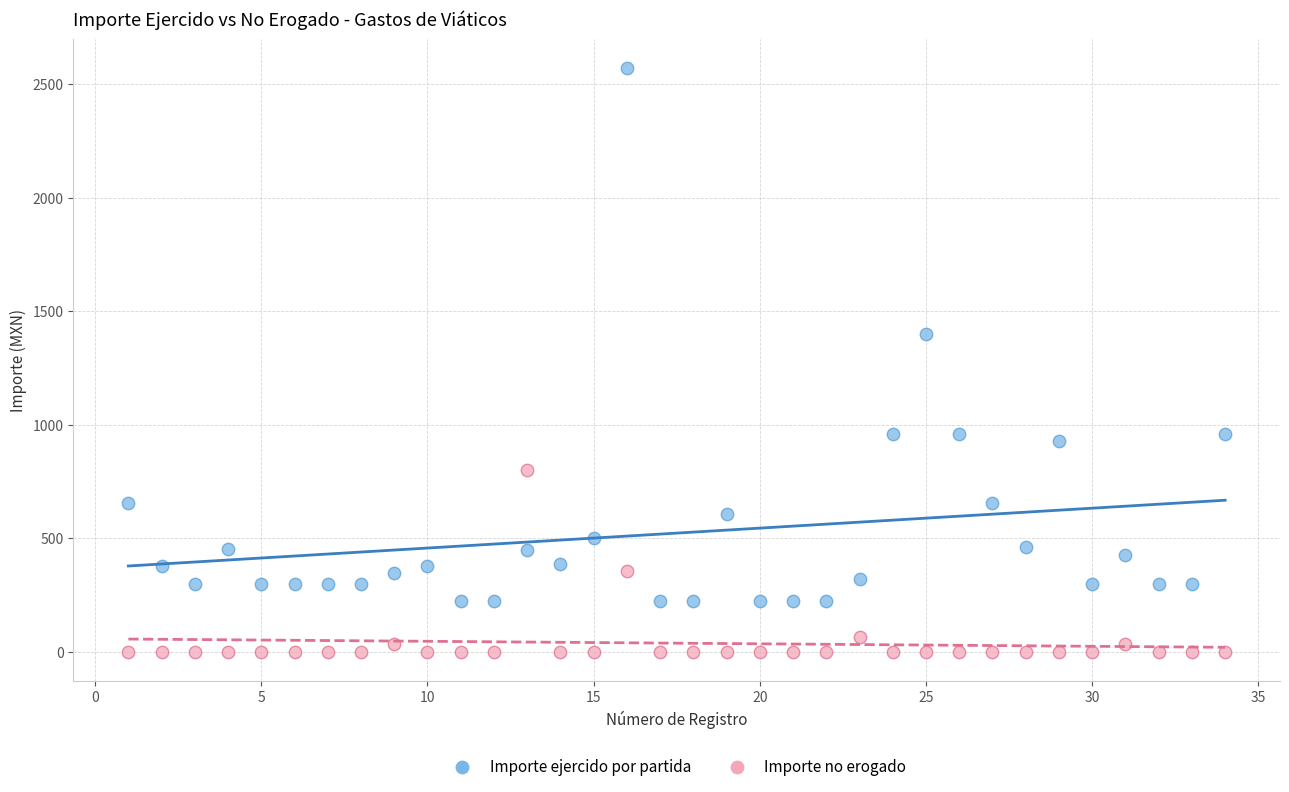

Which series reaches the minimum Y coordinate?

Importe no erogado